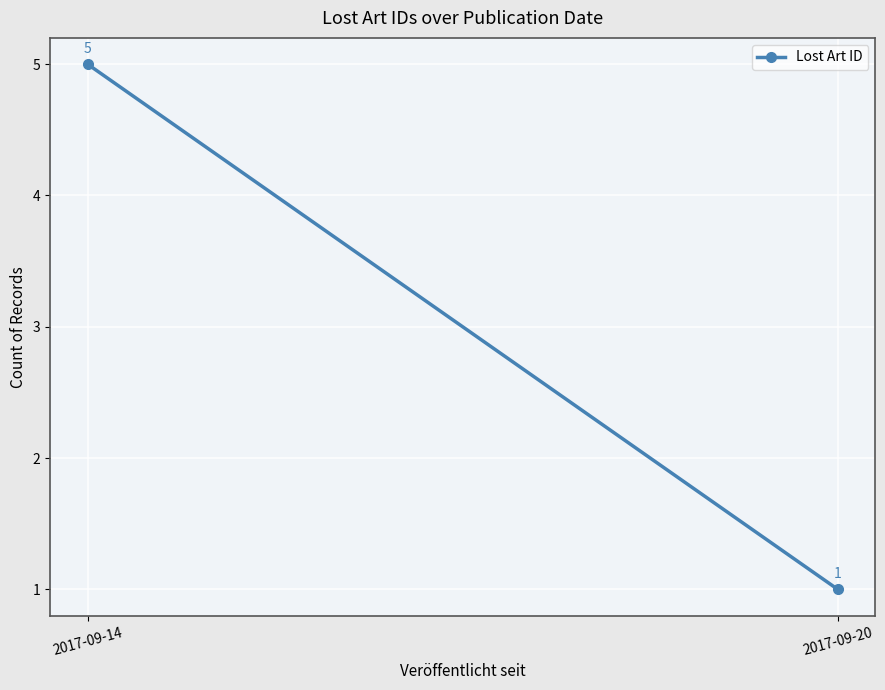

The value at 2017-09-14 is 5. True or false?

True